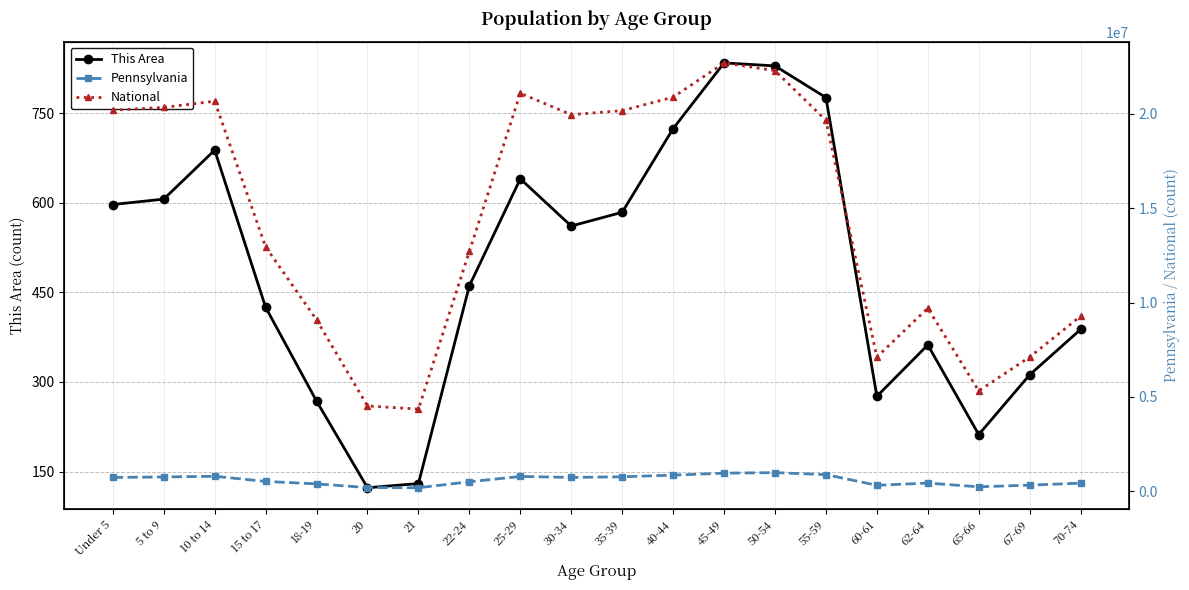

Which category has the lowest value in the National series?

21